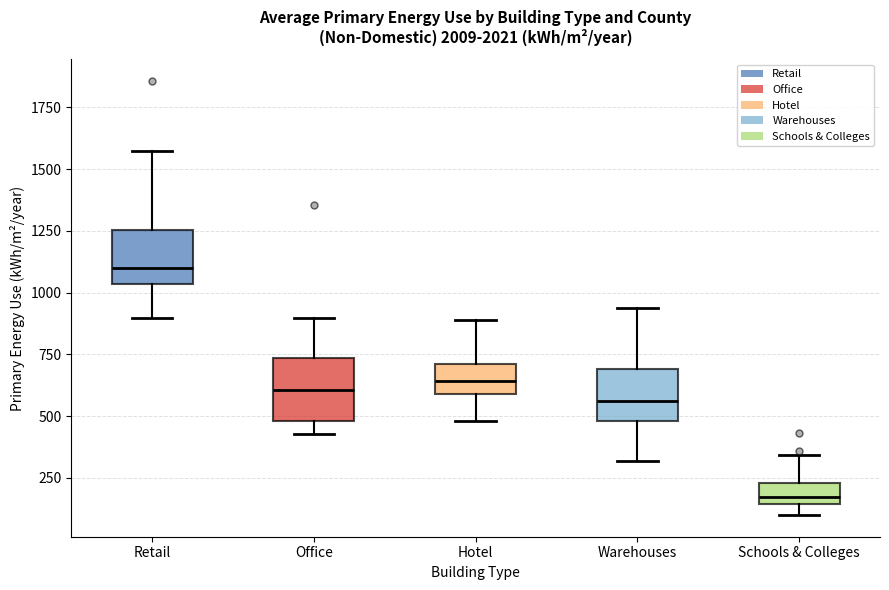

Reading left to right, transcribe this box plot: for each box, give where its median line is, the range the box spans, and where its two whiskers end, as read against the y-axis. The values are not printed on the chart, so give them approximately, as read against the axis.

Retail: median 1100, box 1050 to 1250, whiskers 900 to 1550
Office: median 600, box 500 to 750, whiskers 450 to 900
Hotel: median 650, box 600 to 700, whiskers 500 to 900
Warehouses: median 550, box 500 to 700, whiskers 300 to 950
Schools & Colleges: median 150 (just above the box's lower edge), box 150 to 250, whiskers 100 to 350